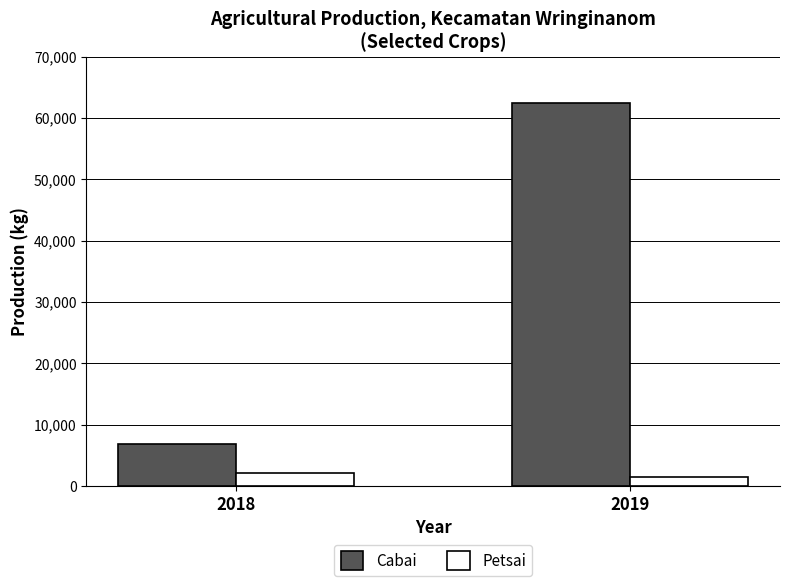

Reading right to left, list all the values displayed in this chart.

Cabai: 62409	6785
Petsai: 1419	2190